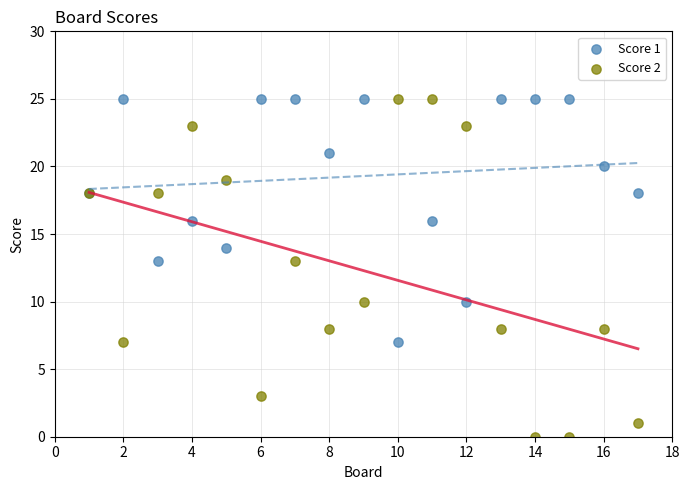

Which series has the largest Y range (max minus min)?

Score 2